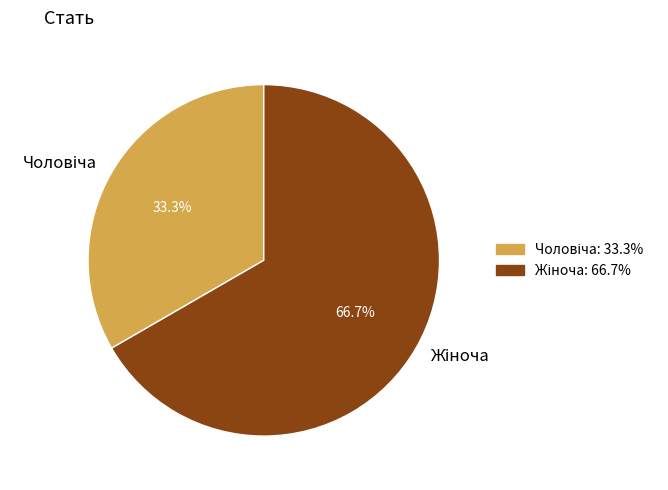

Is there any slice that represents more than half of the pie?

Yes